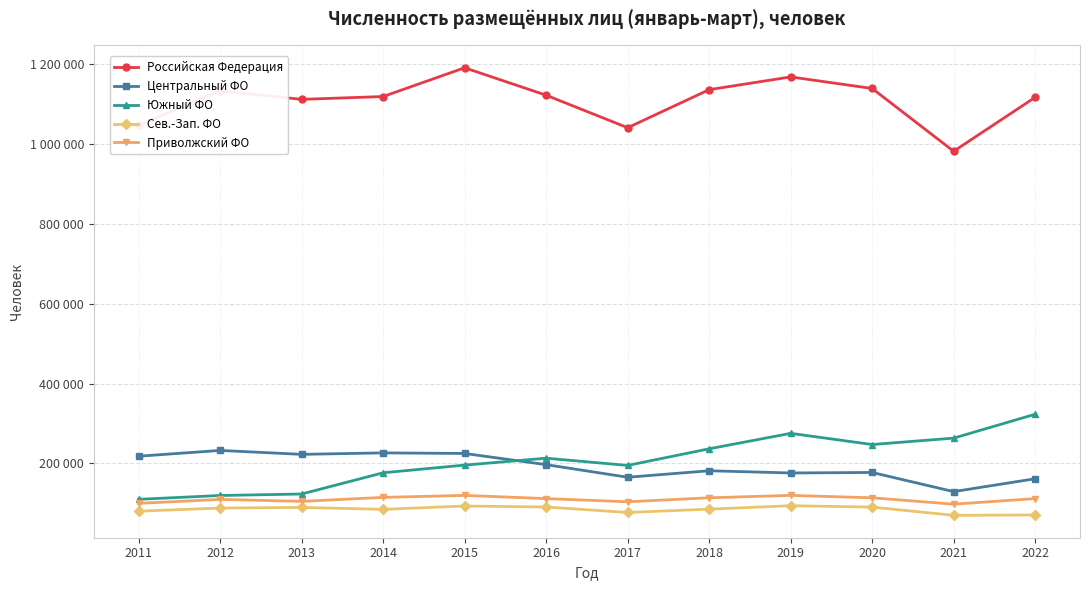

What is the difference between the second highest and second lowest values in the Российская Федерация series?

127328